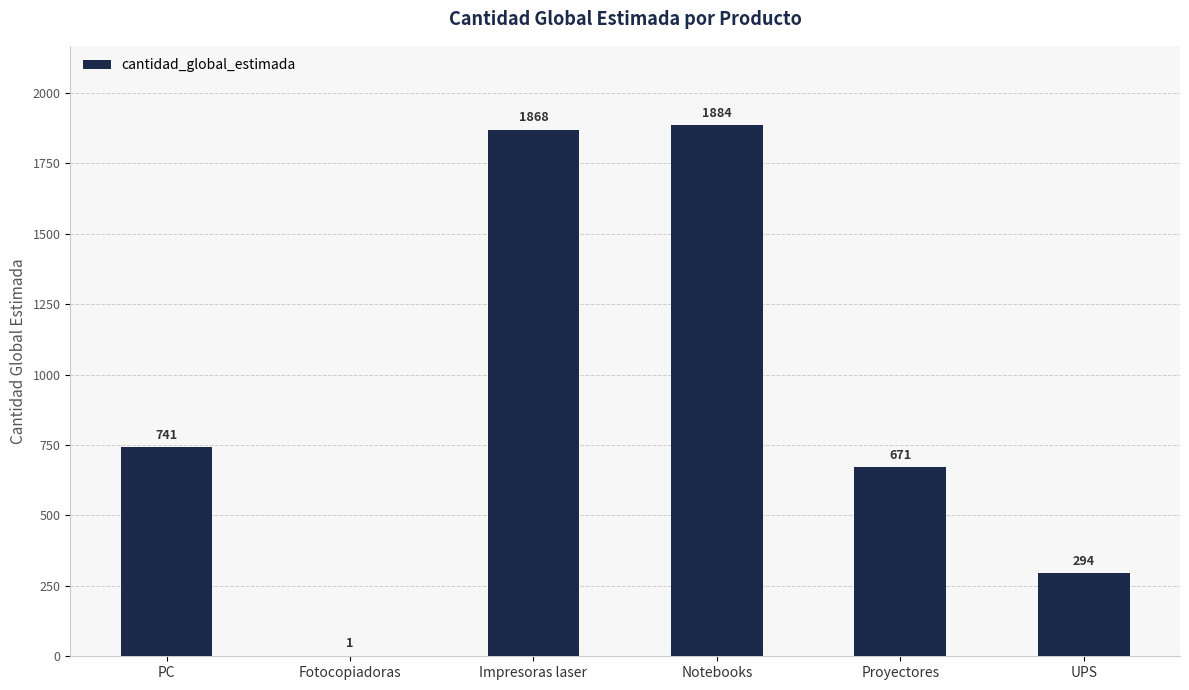

What is the average value?

910